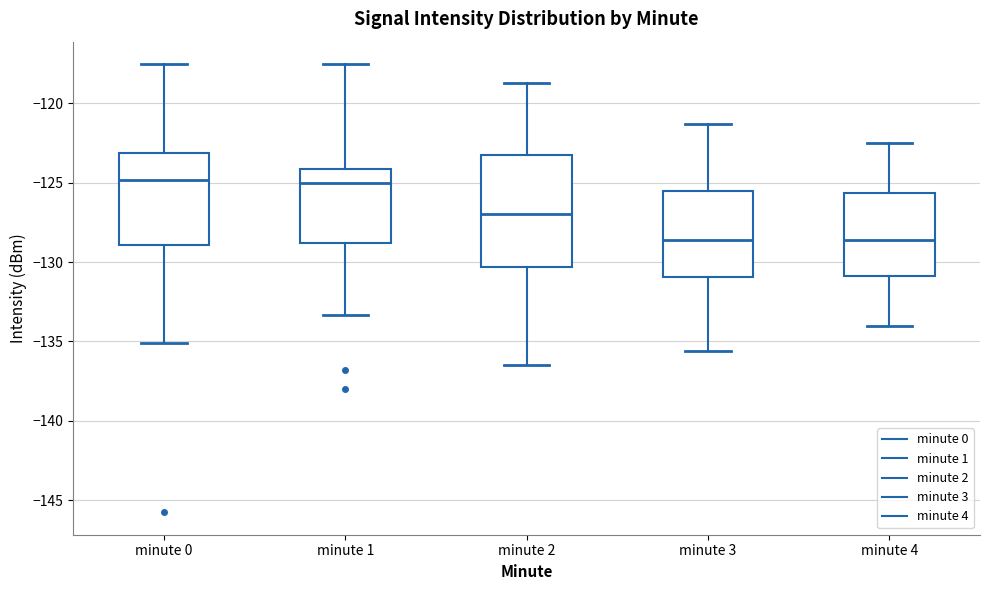

Which box is the tallest, from its lower edge to its upper edge?

minute 2